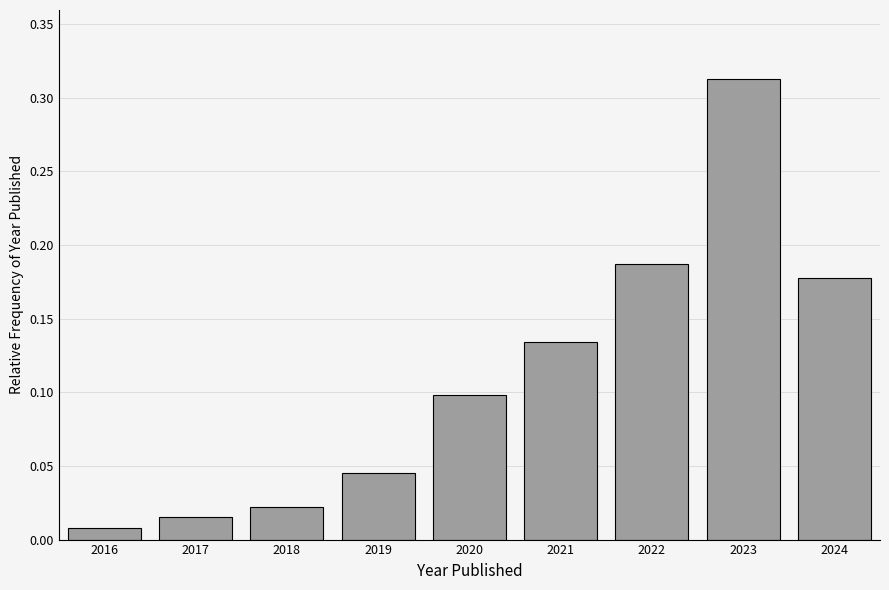

The chart shows a value of 0.1 at 2020. True or false?

True